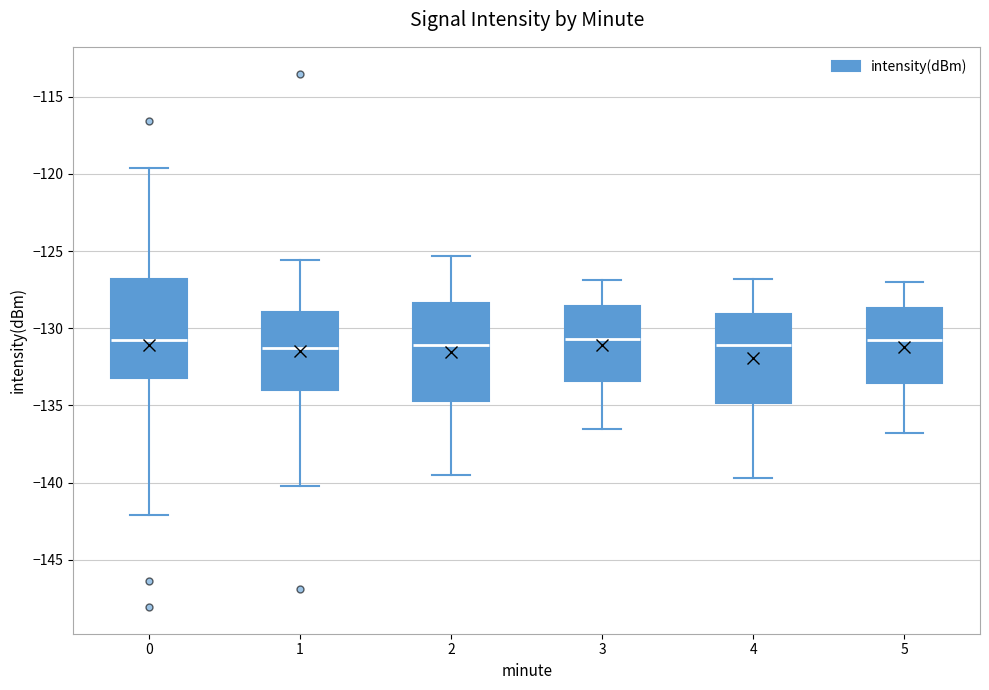

Where is the upper edge of the box at x = 3 on the y-axis? The values are not printed on the chart, so give them approximately, as read against the axis.

-128.5